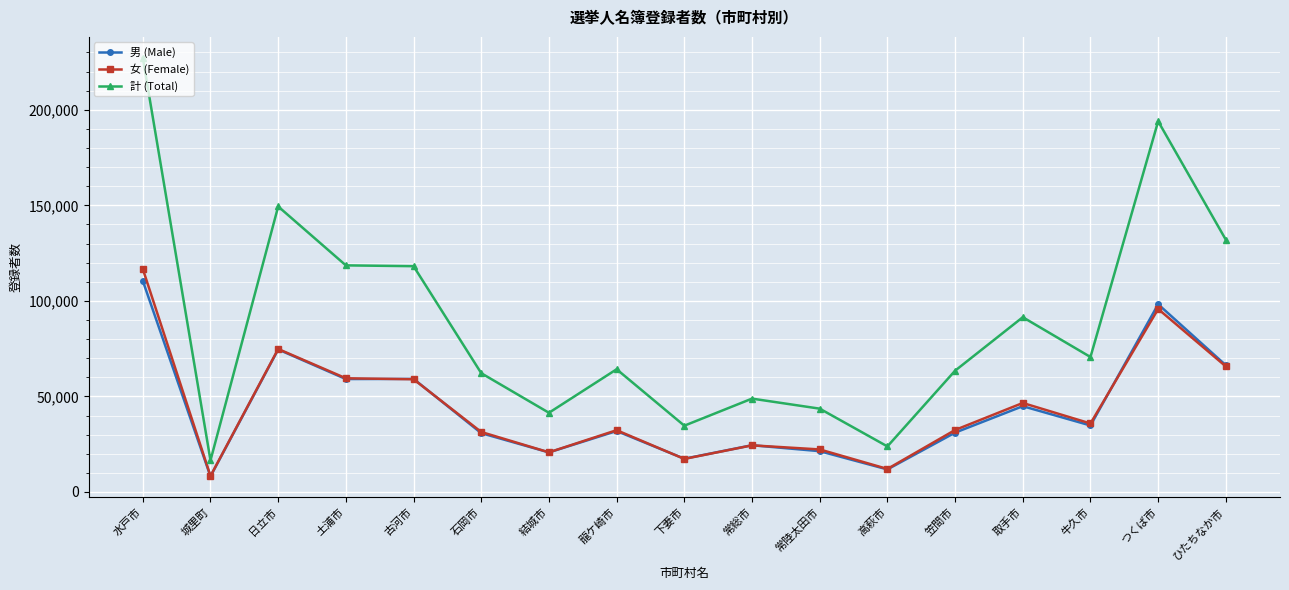

True or false: 男 (Male) has a value of 74577 at 日立市.

True